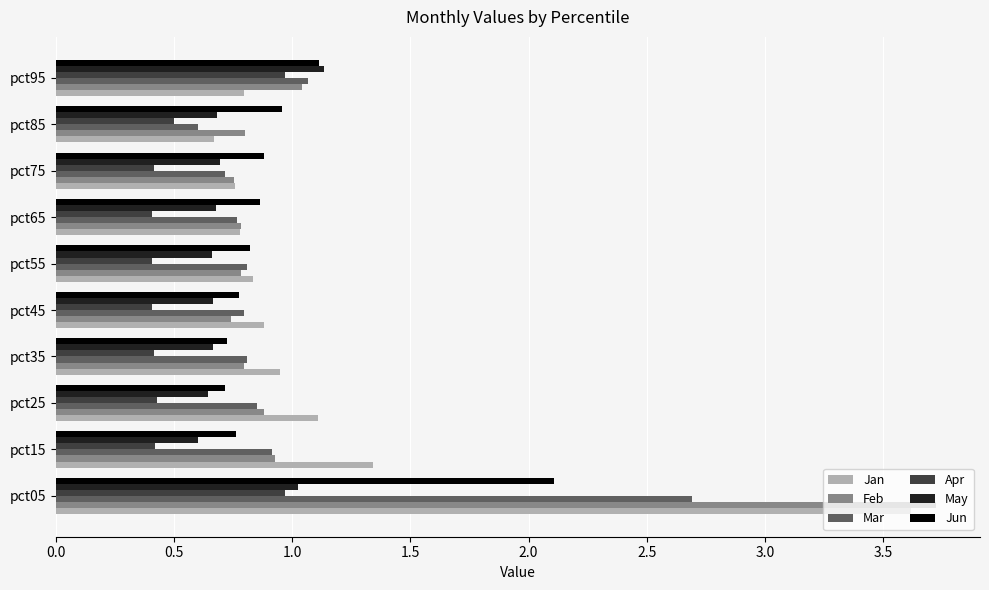

What is the difference between the maximum and minimum values in the Mar series?

2.1